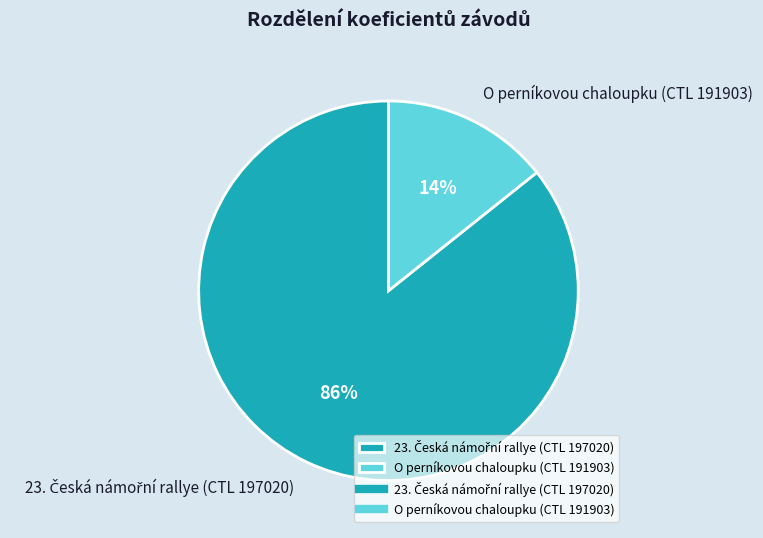

To the nearest percent, what is the average slice percentage?

50%